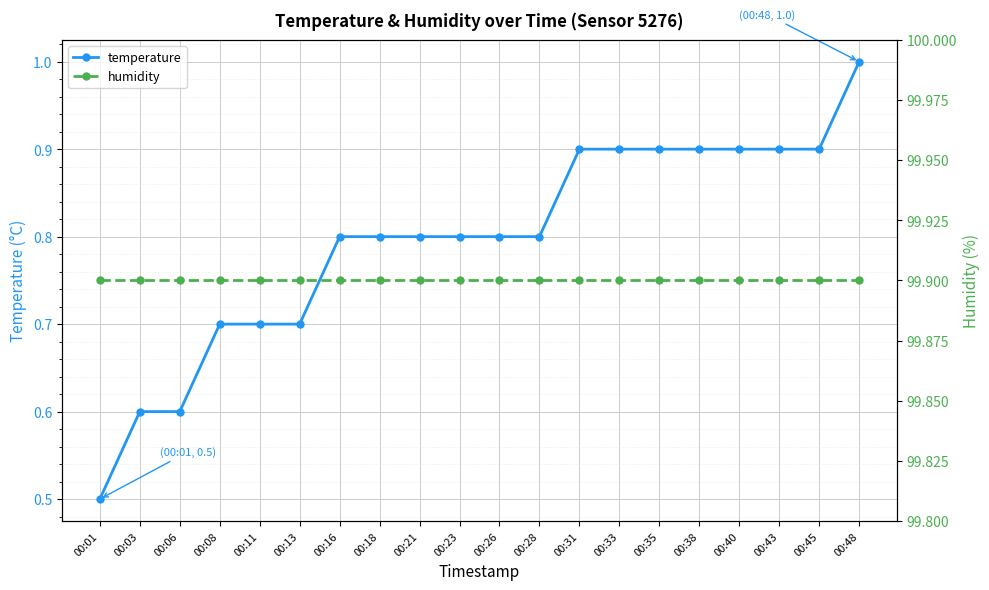

At how many categories does at least one series exceed 70?

20